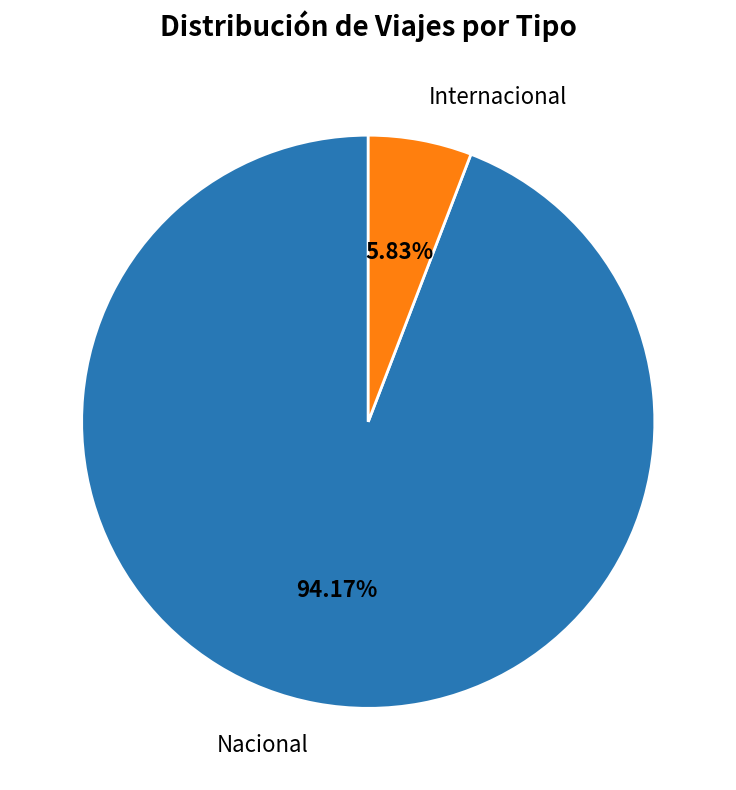

Is there any slice that represents more than half of the pie?

Yes